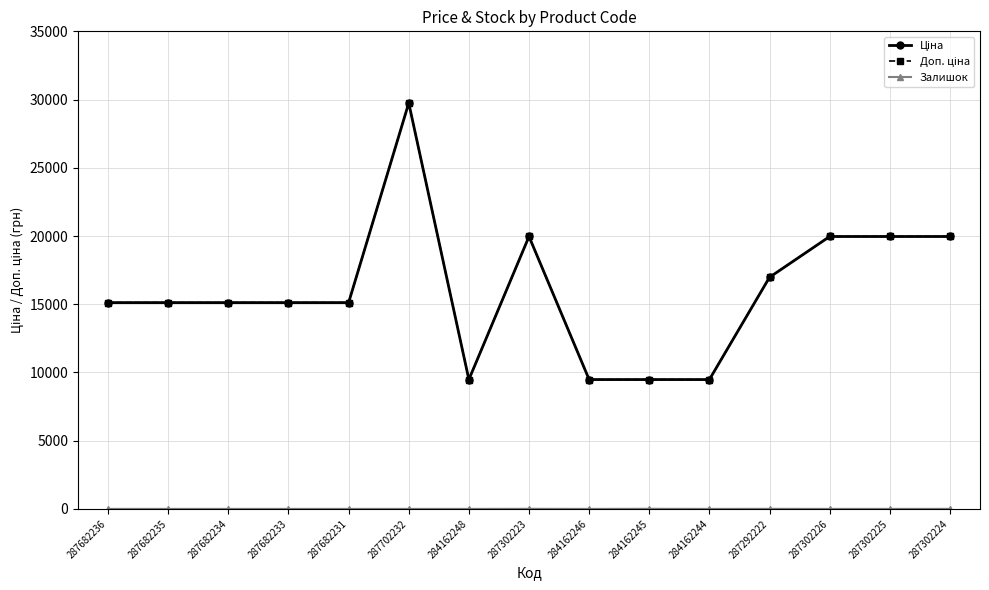

Where is Залишок nearest to the value 4?

287292222